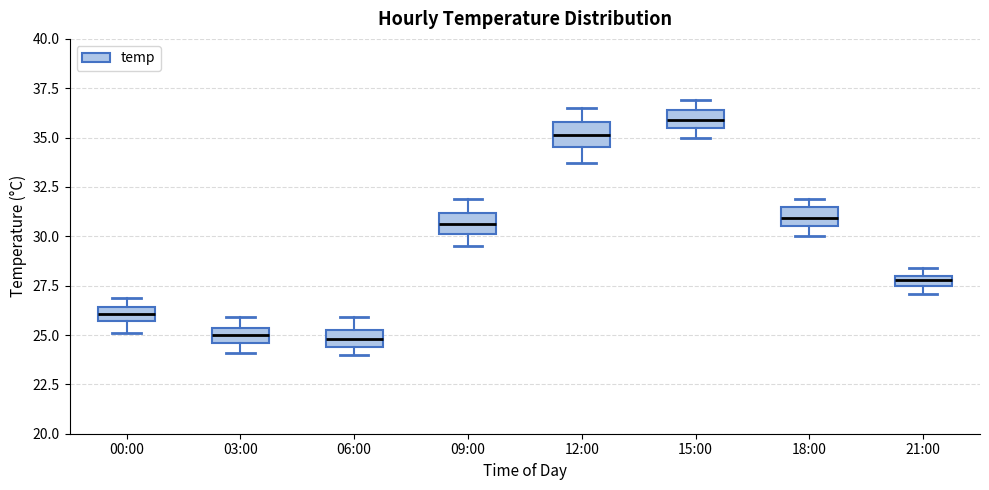

Where is the upper edge of the box for 09:00 on the y-axis? The values are not printed on the chart, so give them approximately, as read against the axis.

31.0